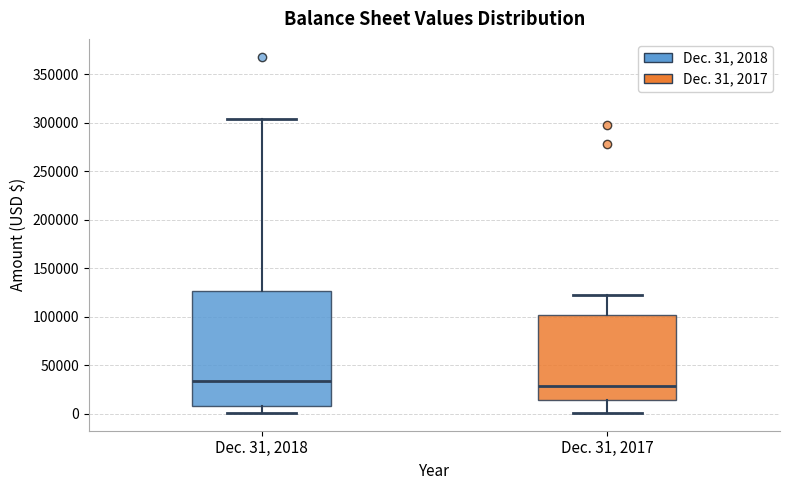

Where does the median line of the box for Dec. 31, 2017 sit on the y-axis? The values are not printed on the chart, so give them approximately, as read against the axis.

30000